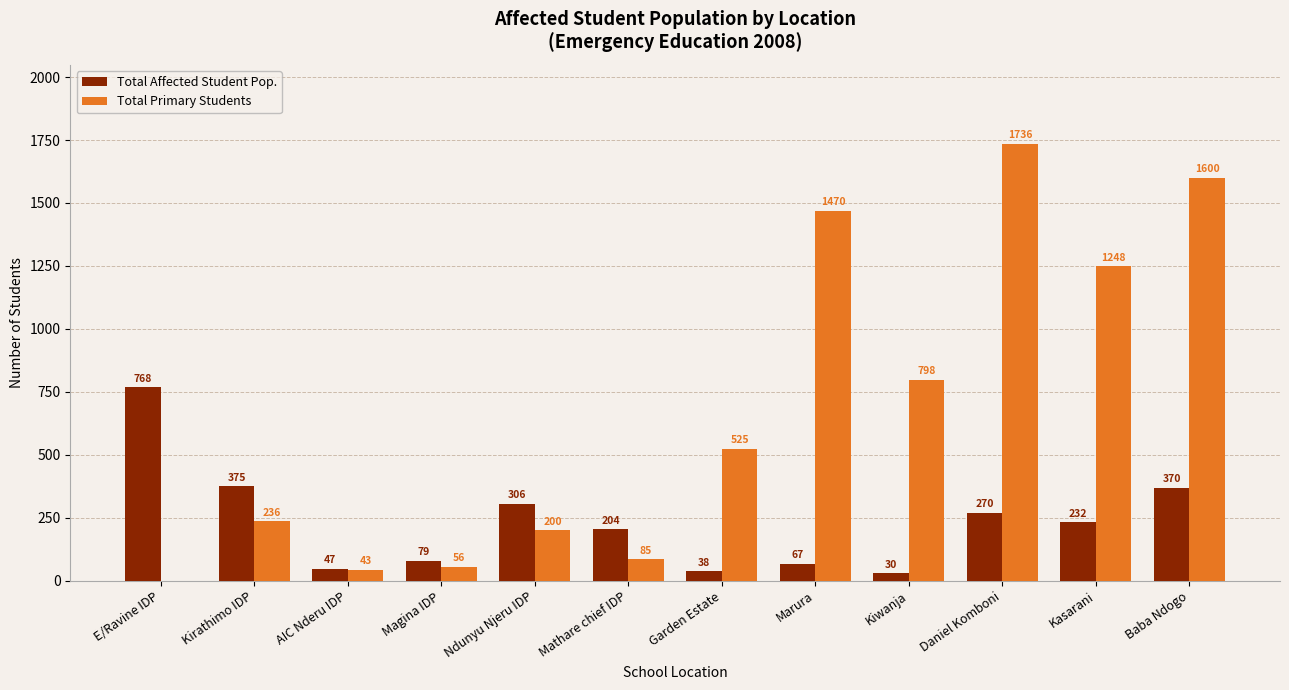

Read the Total Primary Students value at Kasarani, to the nearest 10.

1250